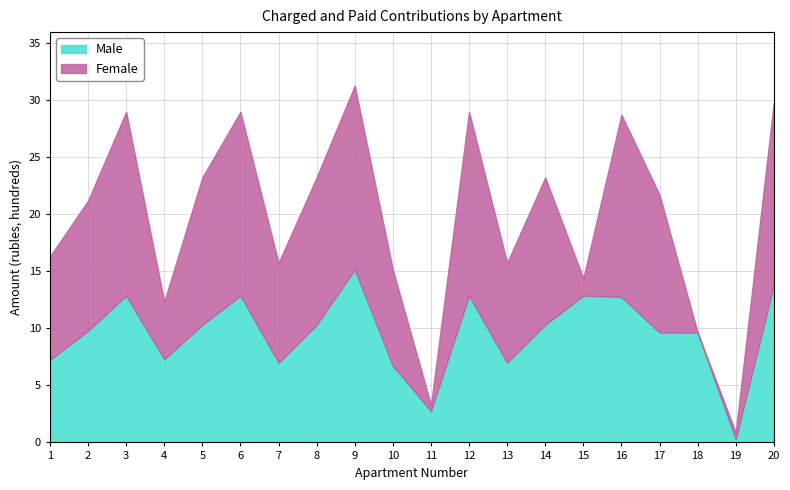

At which category is the sum across all series the highest?

9